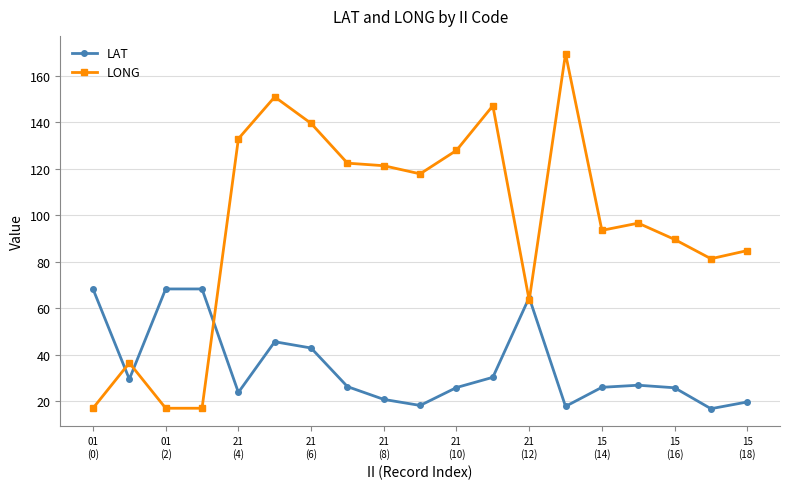

Rank the series by their maximum value, from highest to lowest.

LONG, LAT